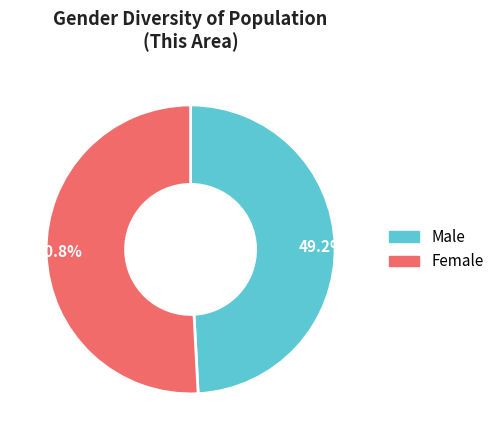

True or false: Female accounts for 51% of the total.

True